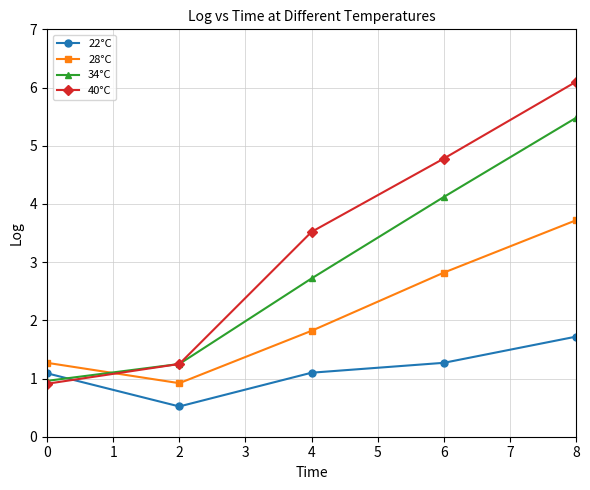

What is the value of the 22°C point at the 3rd from the left?

1.1